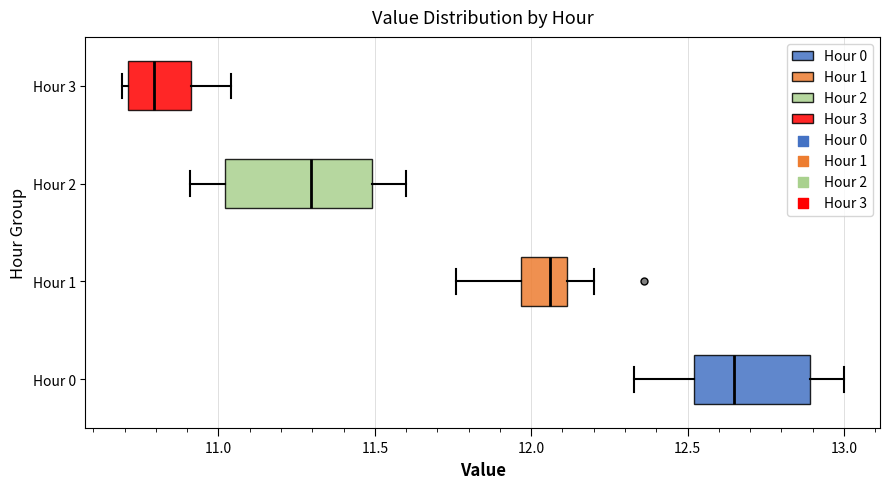

Where does the median line of the box for Hour 1 sit on the x-axis? The values are not printed on the chart, so give them approximately, as read against the axis.

12.05